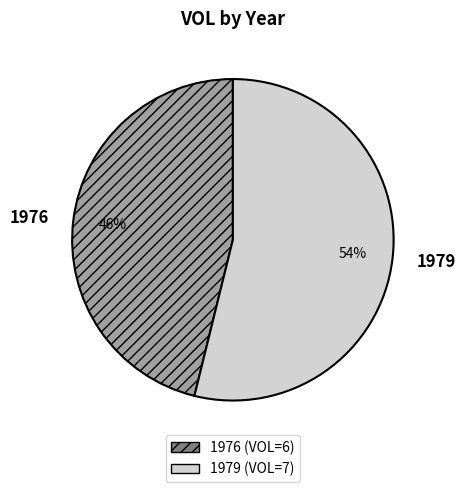

Which category accounts for the majority?

1979